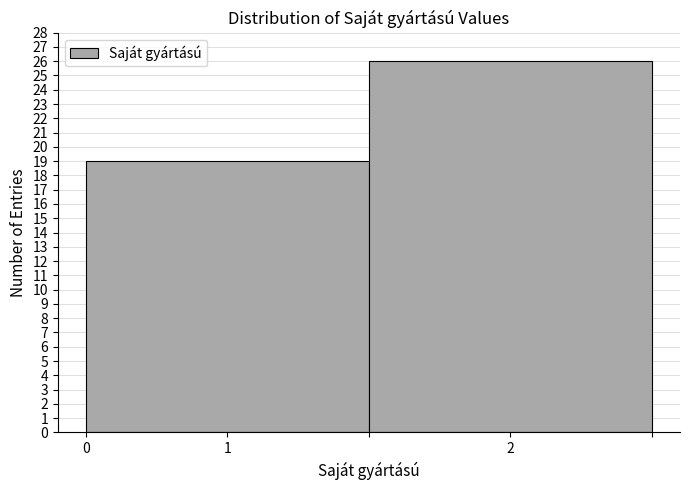

Reading left to right, transcribe all the data shown in this chart.

1=19	2=26